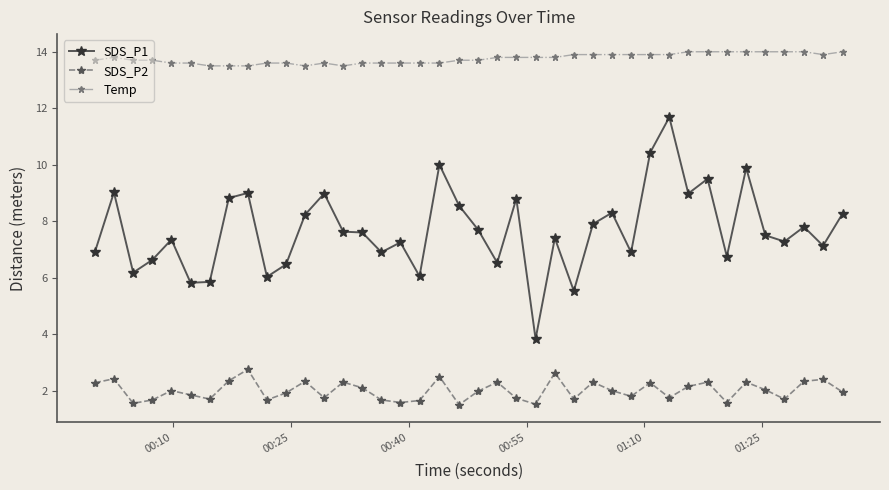

What is the lowest value of the SDS_P1 series?

3.8